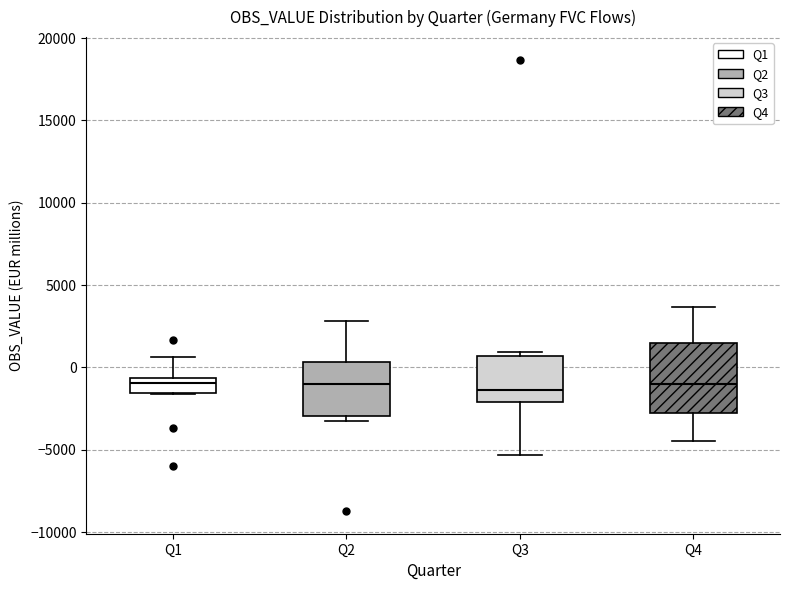

Reading left to right, transcribe this box plot: for each box, give where its median line is, the range the box spans, and where its two whiskers end, as read against the y-axis. The values are not printed on the chart, so give them approximately, as read against the axis.

Q1: median -1000, box -1500 to -500, whiskers -1500 to 500
Q2: median -1000, box -3000 to 500, whiskers -3500 to 3000
Q3: median -1500, box -2000 to 500, whiskers -5500 to 1000
Q4: median -1000, box -3000 to 1500, whiskers -4500 to 3500